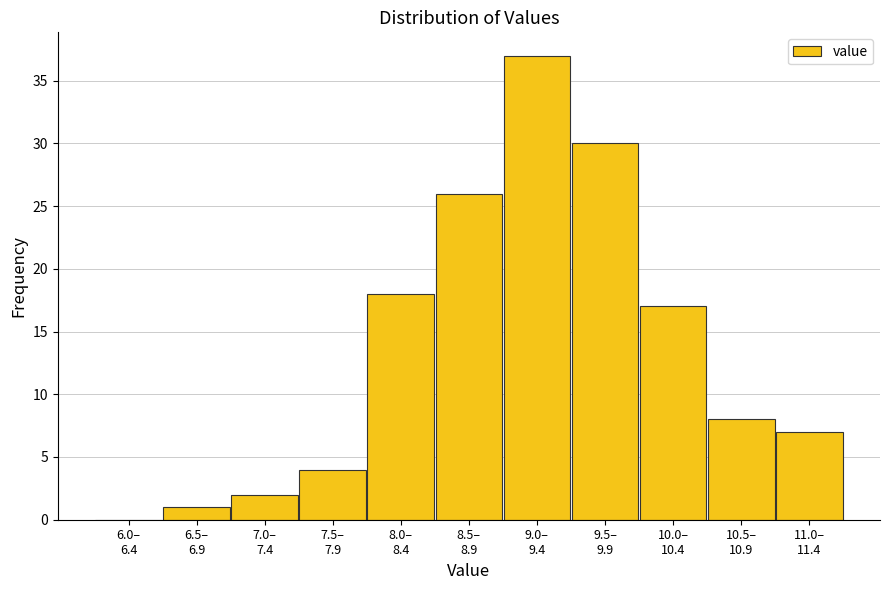

What is the maximum value shown in the chart?

37